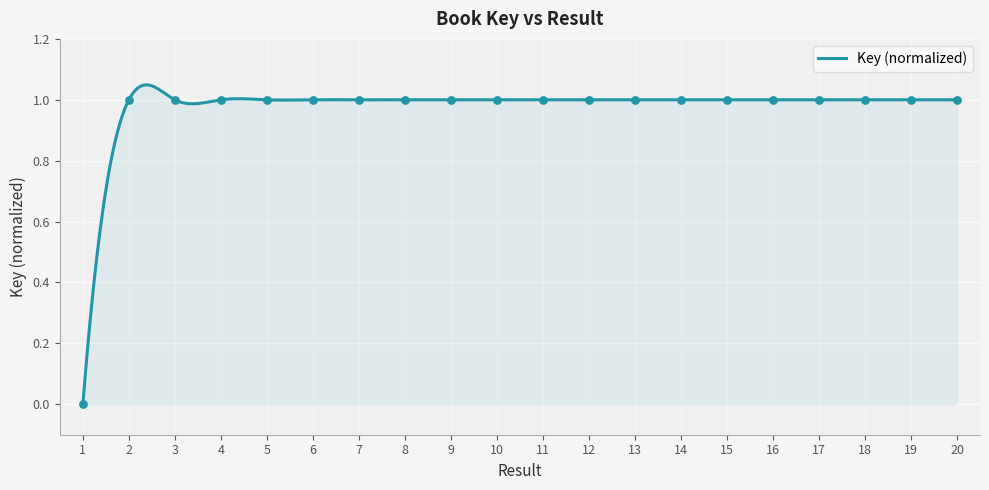

Which has a higher value, 17 or 6?

17